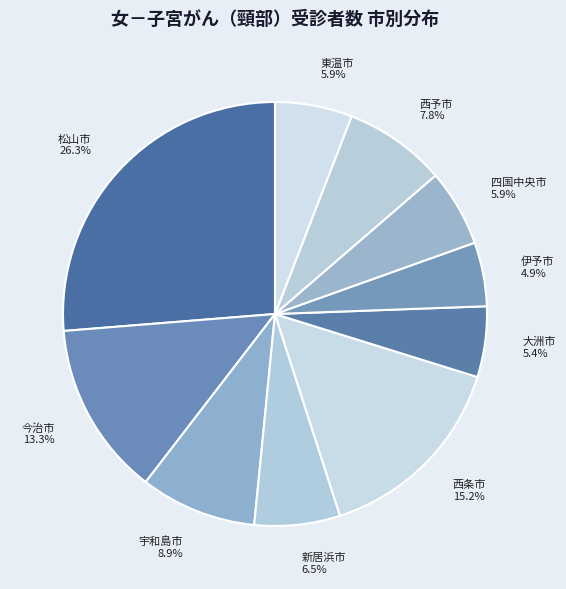

Which has a higher value, 今治市 or 大洲市?

今治市